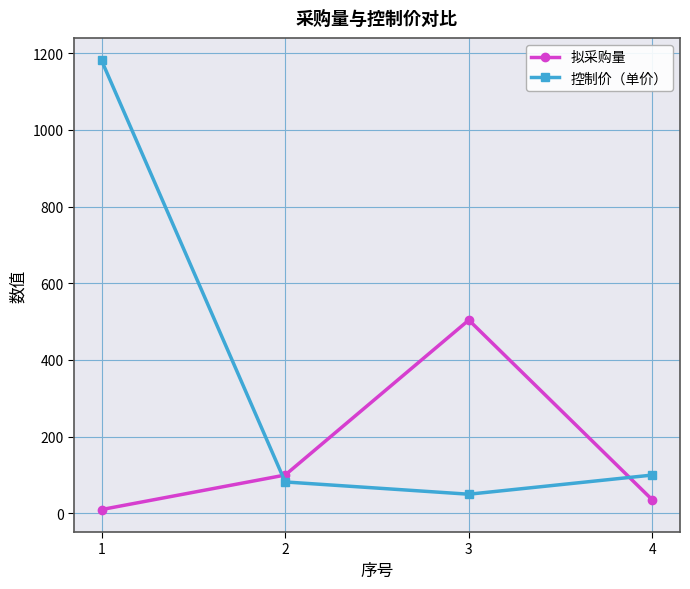

What are all the series names shown in the legend?

拟采购量, 控制价（单价）